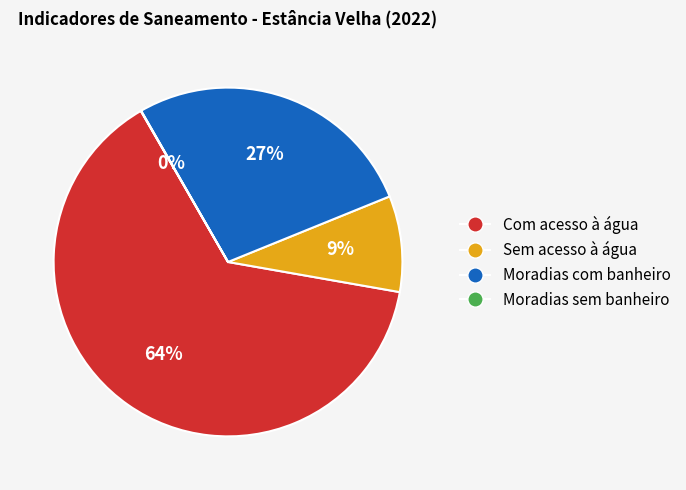

Combined, do Sem acesso à água and Com acesso à água account for over 50%?

Yes